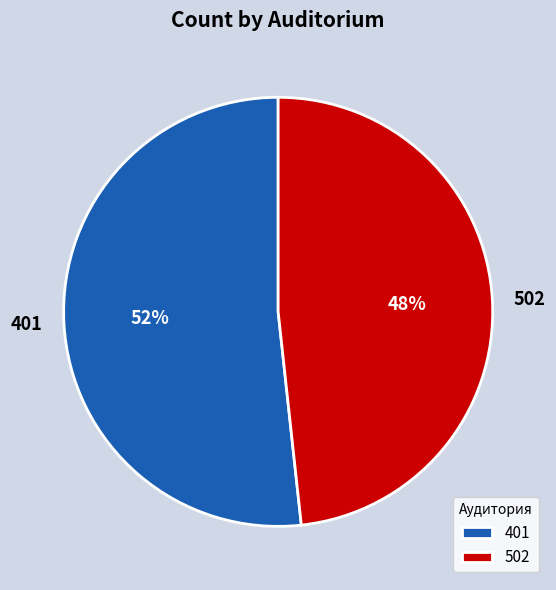

Does 502 represent more than half of the total?

No